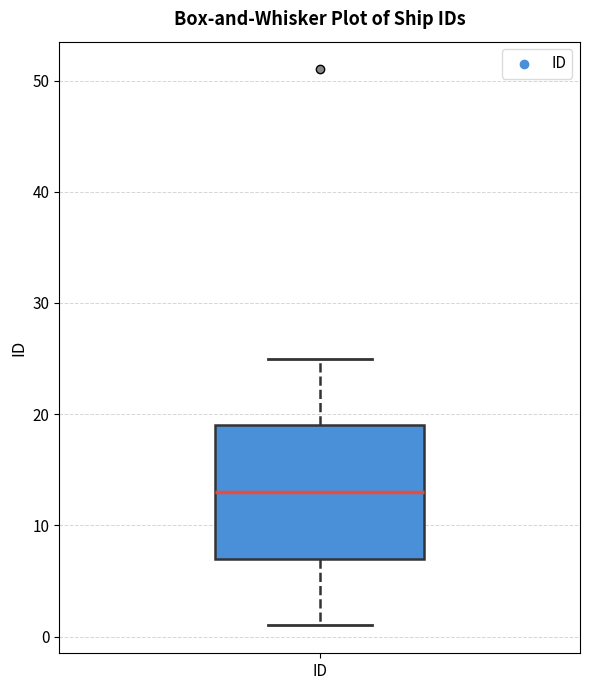

Transcribe this box plot: give where the median line is, the range the box spans, and where the two whiskers end, as read against the y-axis. The values are not printed on the chart, so give them approximately, as read against the axis.

median 13, box 7 to 19, whiskers 1 to 25